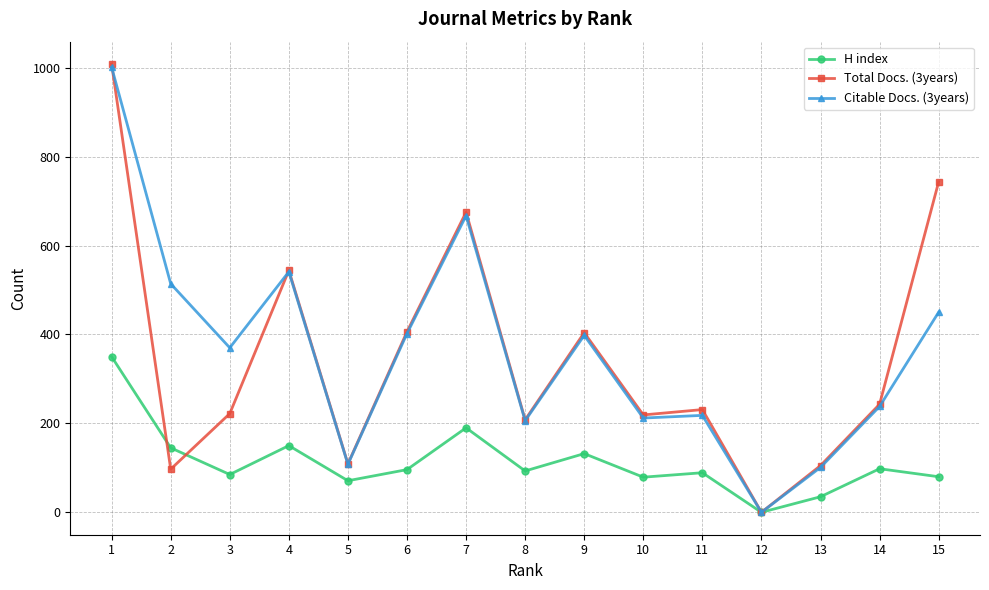

Which category has the highest value across all series?

1